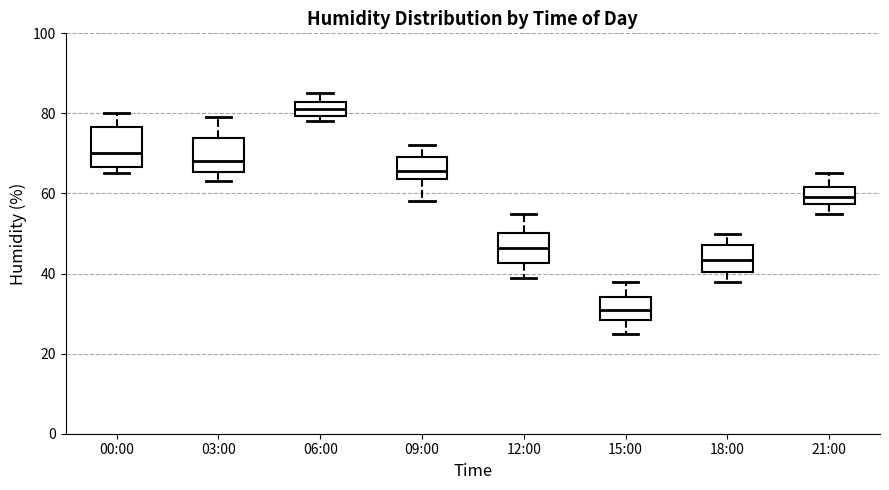

Reading left to right, transcribe this box plot: for each box, give where its median line is, the range the box spans, and where its two whiskers end, as read against the y-axis. The values are not printed on the chart, so give them approximately, as read against the axis.

00:00: median 70, box 66 to 76, whiskers 66 (just below the box's lower edge) to 80
03:00: median 68, box 66 to 74, whiskers 64 to 80
06:00: median 82 (inside the box), box 80 to 82, whiskers 78 to 86
09:00: median 66, box 64 to 70, whiskers 58 to 72
12:00: median 46, box 42 to 50, whiskers 40 to 56
15:00: median 32, box 28 to 34, whiskers 26 to 38
18:00: median 44, box 40 to 48, whiskers 38 to 50
21:00: median 60, box 58 to 62, whiskers 56 to 66